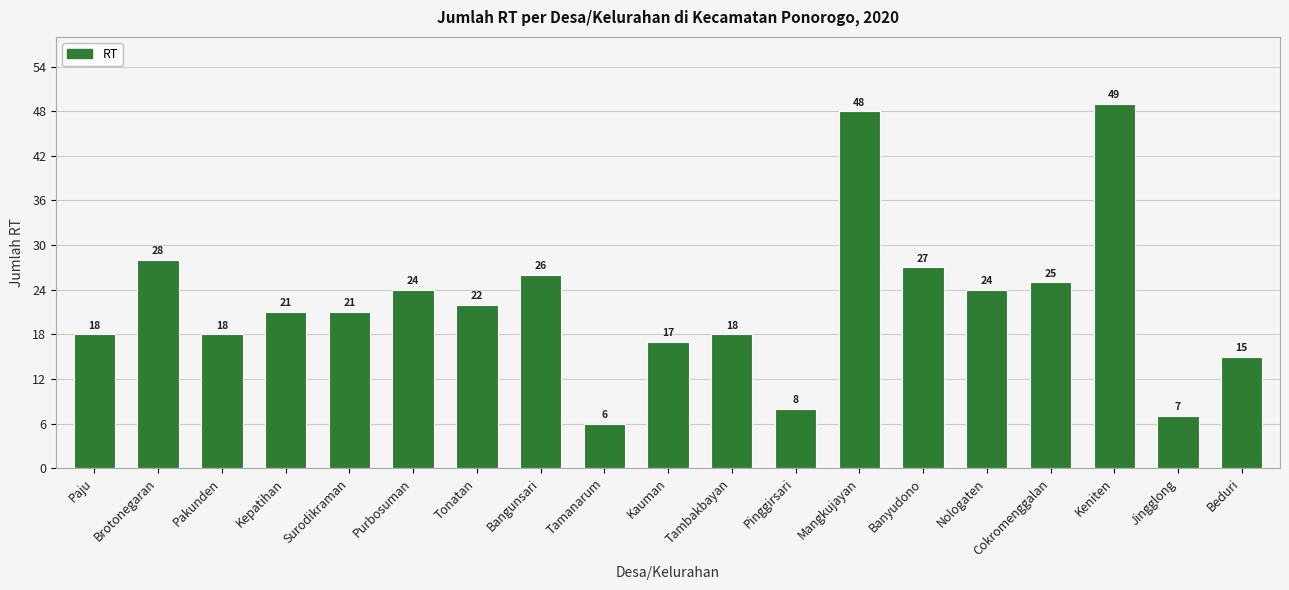

What is the minimum value shown in the chart?

6